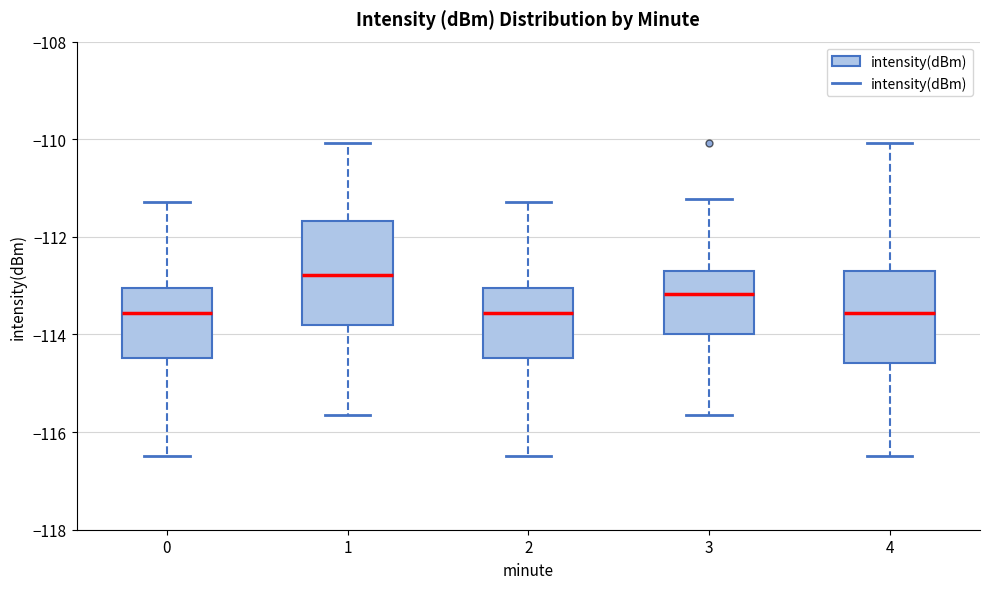

Which box has the highest median line?

1